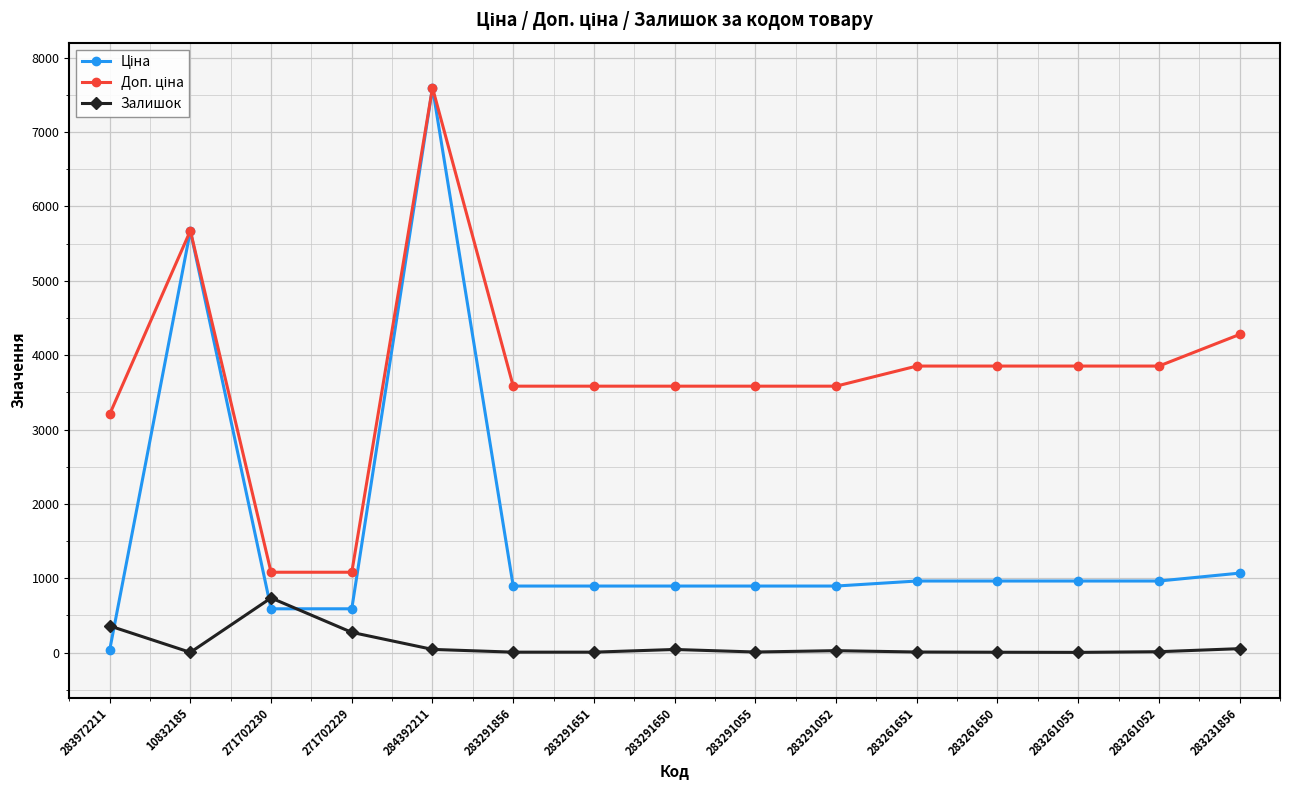

At which category does the chart reach its peak across all series?

284392211